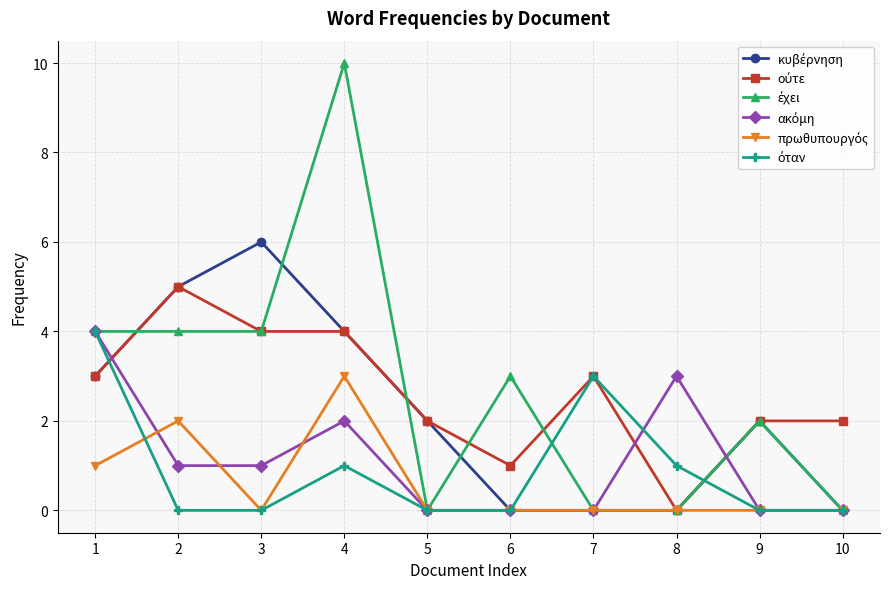

Which category has the highest value across all series?

4